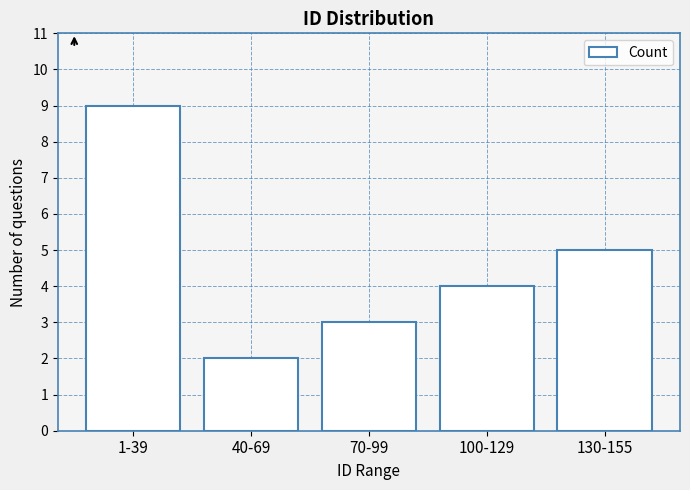

Reading right to left, list all the values displayed in this chart.

130-155=5	100-129=4	70-99=3	40-69=2	1-39=9